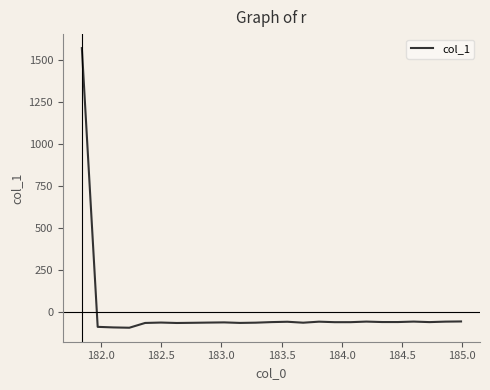

What is the maximum value shown in the chart?

1572.1